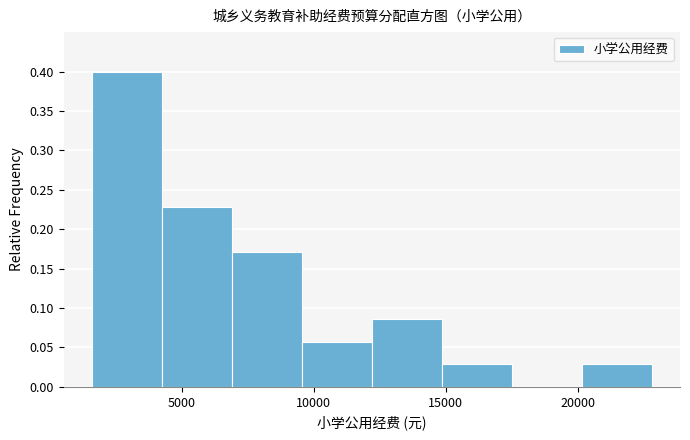

Reading left to right, list every bar in this chart as the range it spans on the x-axis followed by its height. Neither the bar edges nor the heights are printed on the chart, so give them approximately, as read against the axes.

1600 to 4250: 0.400
4250 to 6900: 0.230
6900 to 9550: 0.170
9550 to 12200: 0.055
12200 to 14850: 0.085
14850 to 17500: 0.030
17500 to 20150: 0
20150 to 22800: 0.030